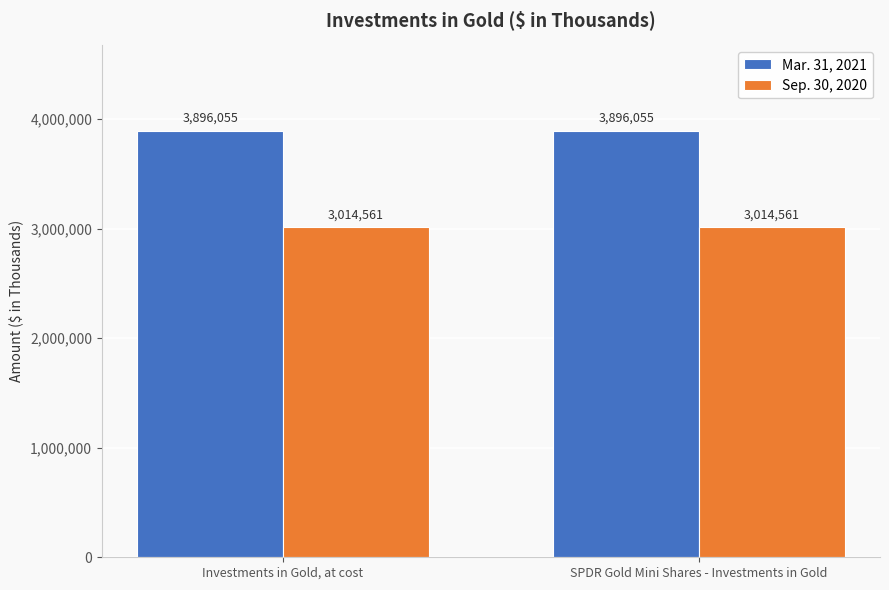

What is the spread (max minus min) of values at SPDR Gold Mini Shares - Investments in Gold?

881494